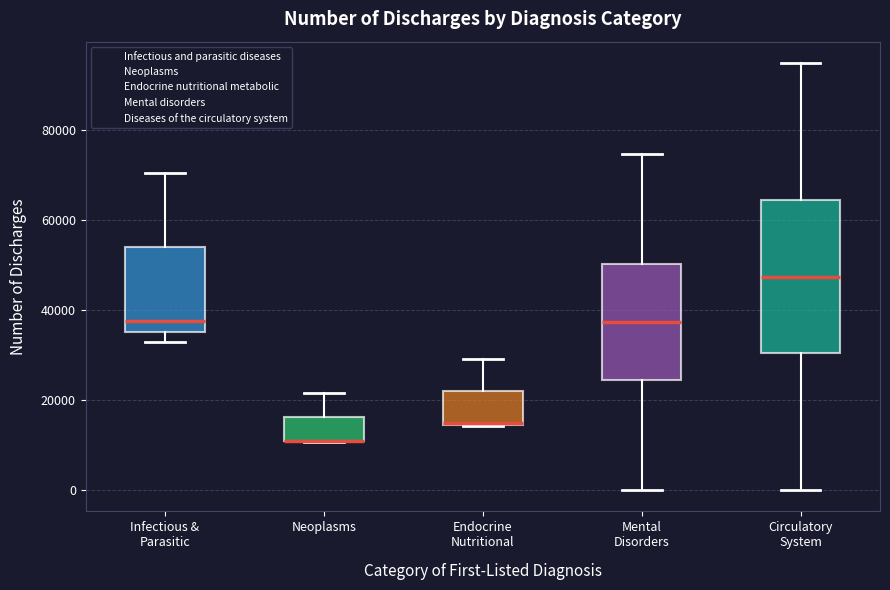

Reading left to right, transcribe this box plot: for each box, give where its median line is, the range the box spans, and where its two whiskers end, as read against the y-axis. The values are not printed on the chart, so give them approximately, as read against the axis.

Infectious & Parasitic: median 38000, box 36000 to 54000, whiskers 32000 to 70000
Neoplasms: median 10000 (drawn on the box's lower edge), box 10000 to 16000, whiskers 10000 to 22000
Endocrine Nutritional: median 14000 (drawn on the box's lower edge), box 14000 to 22000, whiskers 14000 to 30000
Mental Disorders: median 38000, box 24000 to 50000, whiskers 0 to 74000
Circulatory System: median 48000, box 30000 to 64000, whiskers 0 to 94000